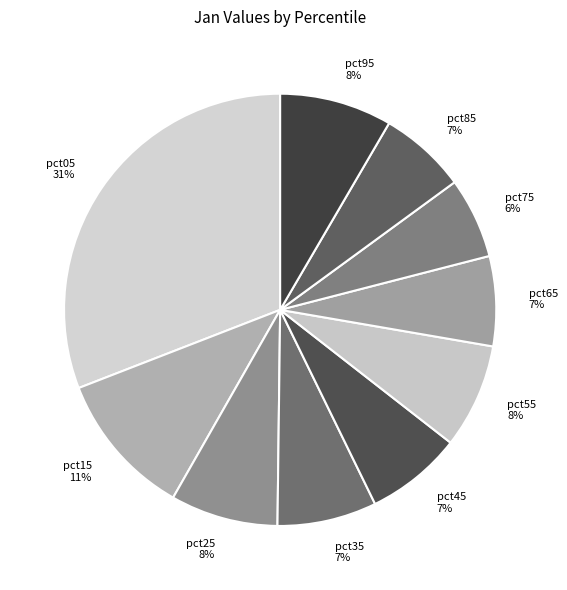

Is there a majority slice in this chart?

No